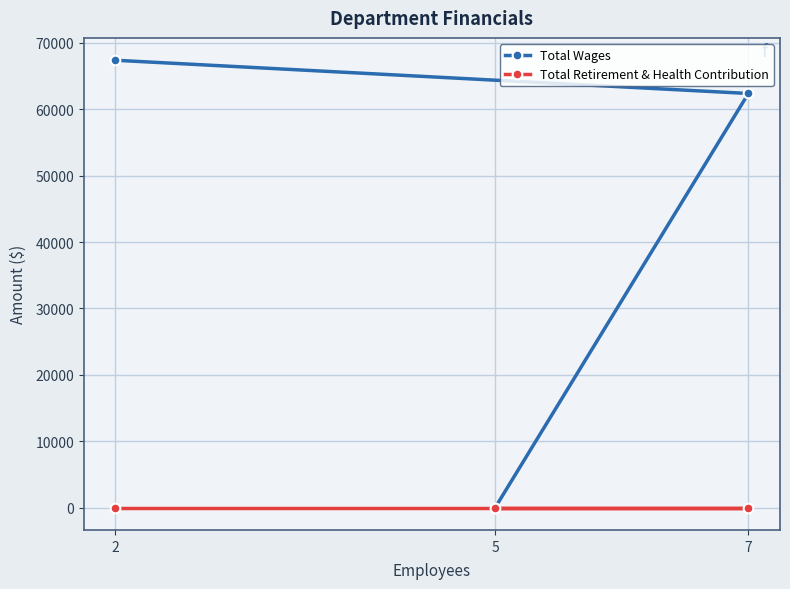

How many data points in Total Wages are less than 62369?

1